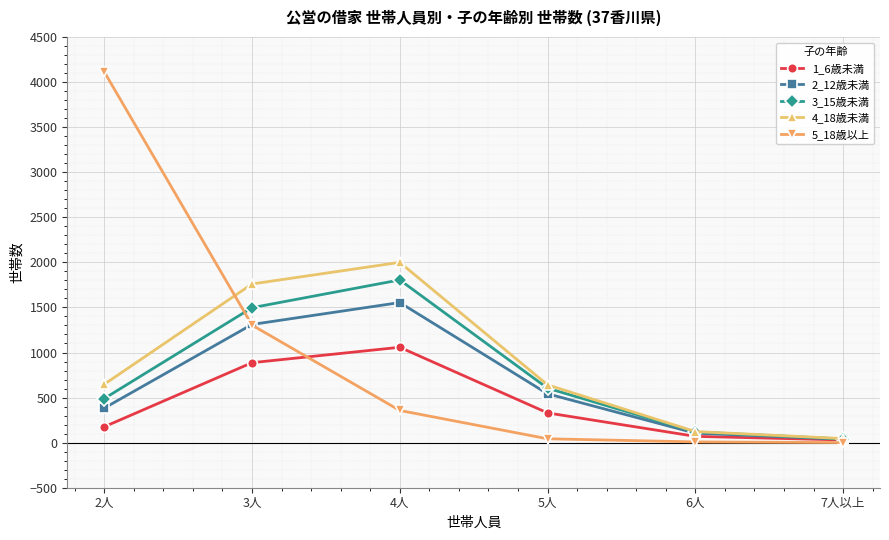

How many lines are shown in the chart?

5